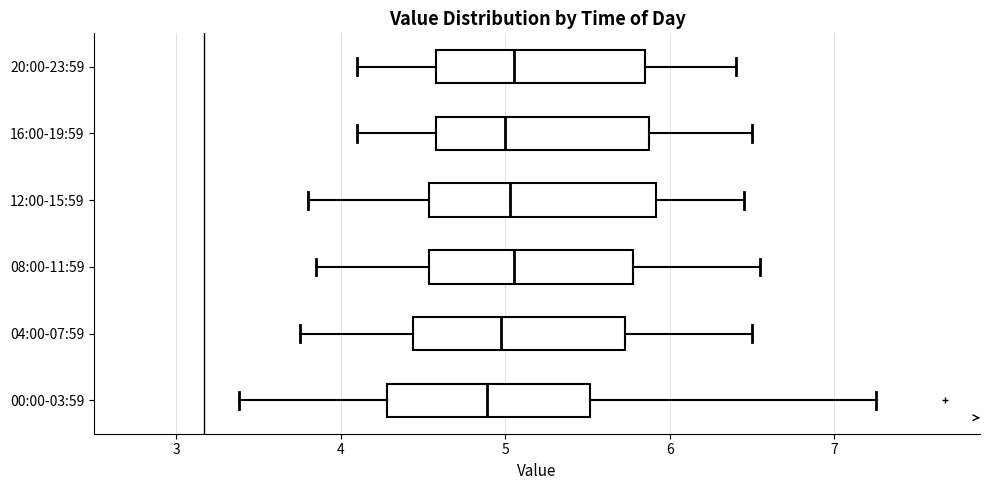

Reading bottom to top, read every box against the x-axis: the position of its median line, the range the box covers, and the ends of its whiskers. The values are not printed on the chart, so give them approximately, as read against the axis.

00:00-03:59: median 4.9, box 4.3 to 5.5, whiskers 3.4 to 7.3
04:00-07:59: median 5.0, box 4.4 to 5.7, whiskers 3.8 to 6.5
08:00-11:59: median 5.1, box 4.5 to 5.8, whiskers 3.9 to 6.6
12:00-15:59: median 5.0, box 4.5 to 5.9, whiskers 3.8 to 6.5
16:00-19:59: median 5.0, box 4.6 to 5.9, whiskers 4.1 to 6.5
20:00-23:59: median 5.1, box 4.6 to 5.9, whiskers 4.1 to 6.4